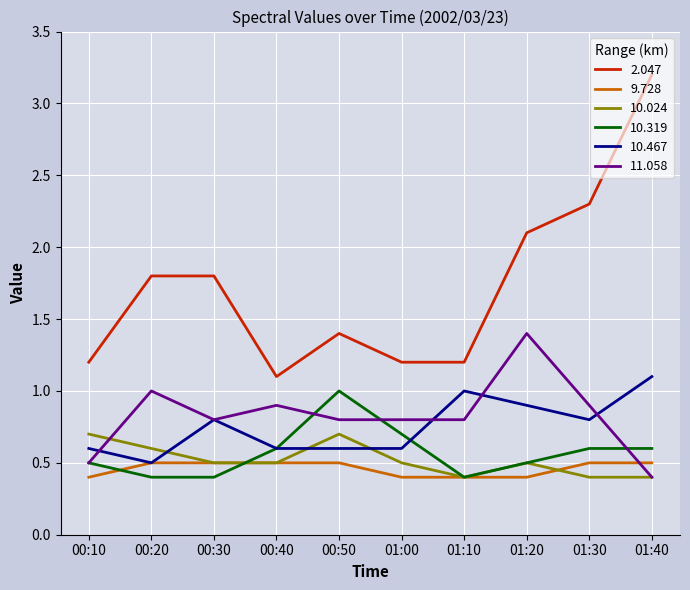

What is the difference between the highest and lowest values at 00:20?

1.4